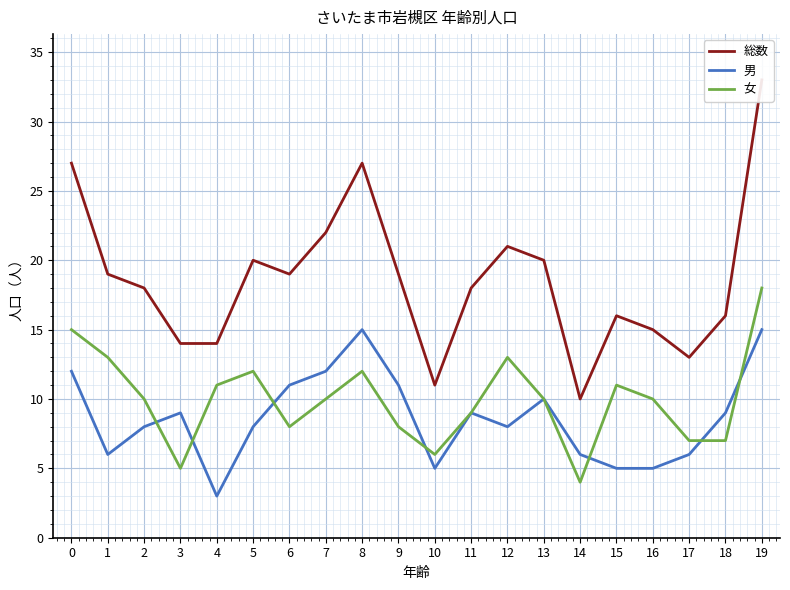

Reading left to right, transcribe all the data shown in this chart.

総数: 27	19	18	14	14	20	19	22	27	19	11	18	21	20	10	16	15	13	16	33
男: 12	6	8	9	3	8	11	12	15	11	5	9	8	10	6	5	5	6	9	15
女: 15	13	10	5	11	12	8	10	12	8	6	9	13	10	4	11	10	7	7	18